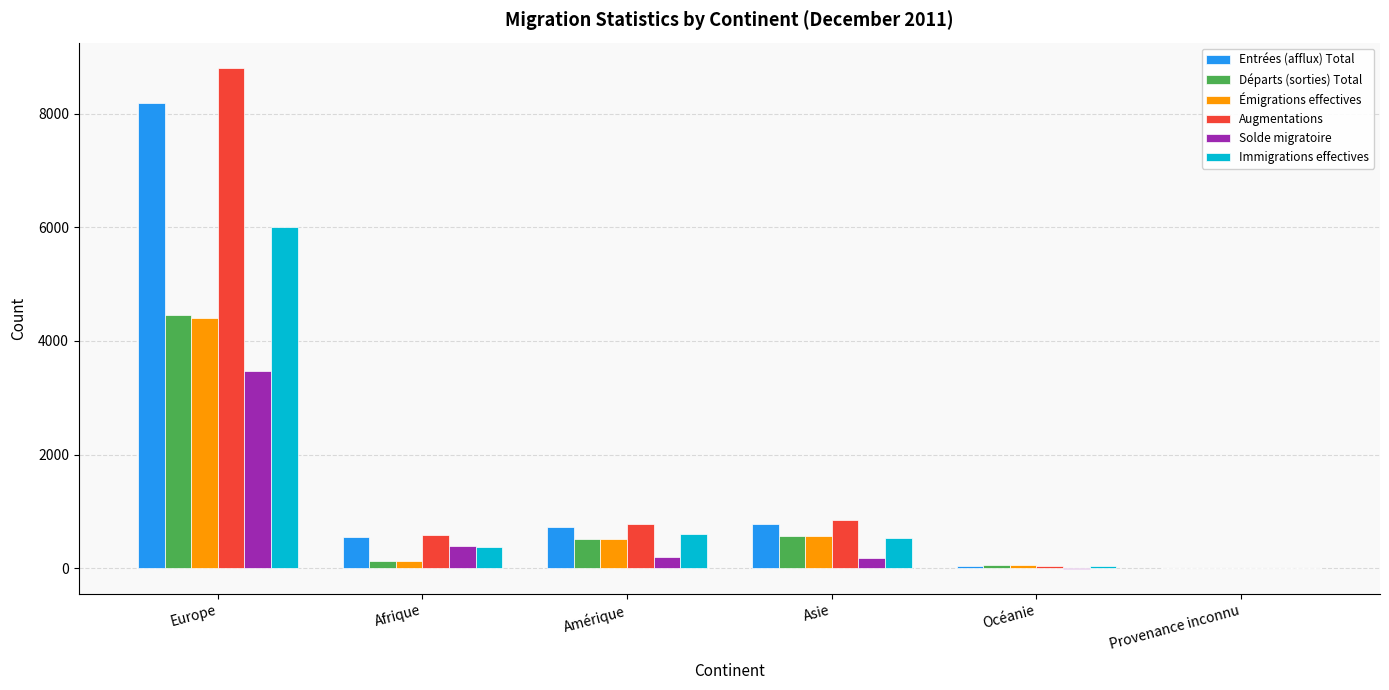

What is the sum of all Solde migratoire values?

4210